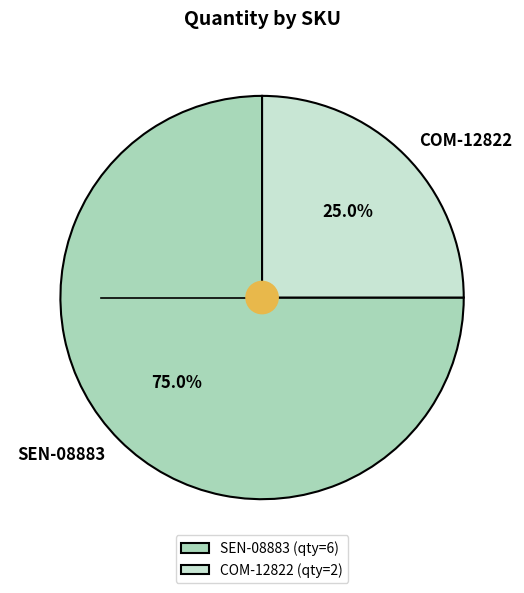

How many segments does this pie chart have?

2